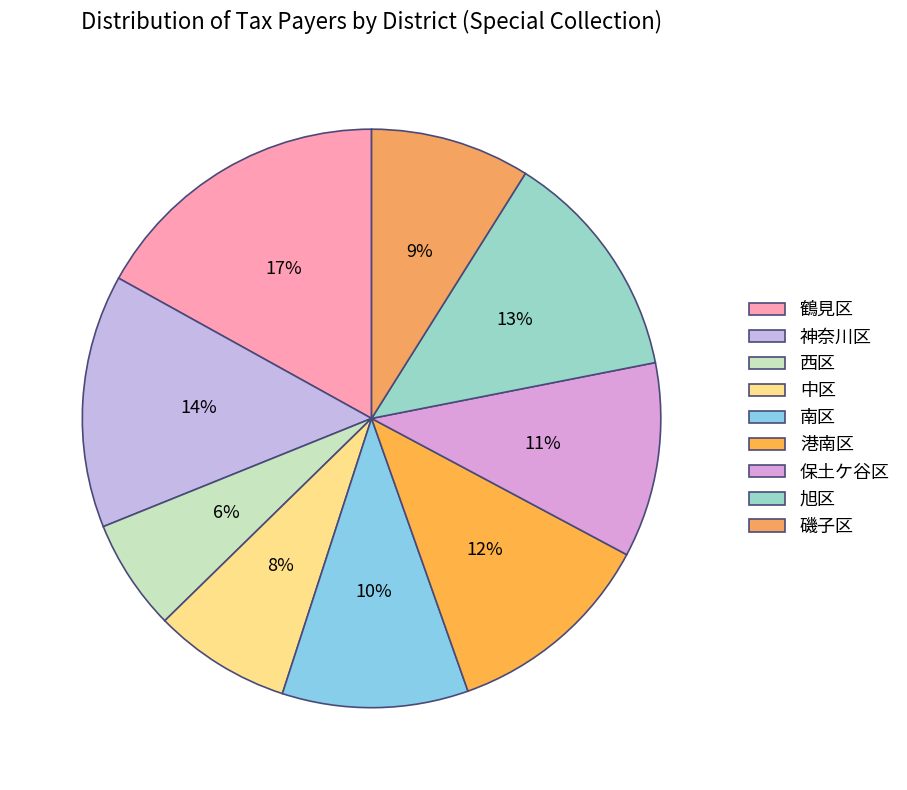

True or false: 磯子区 accounts for 14% of the total.

False